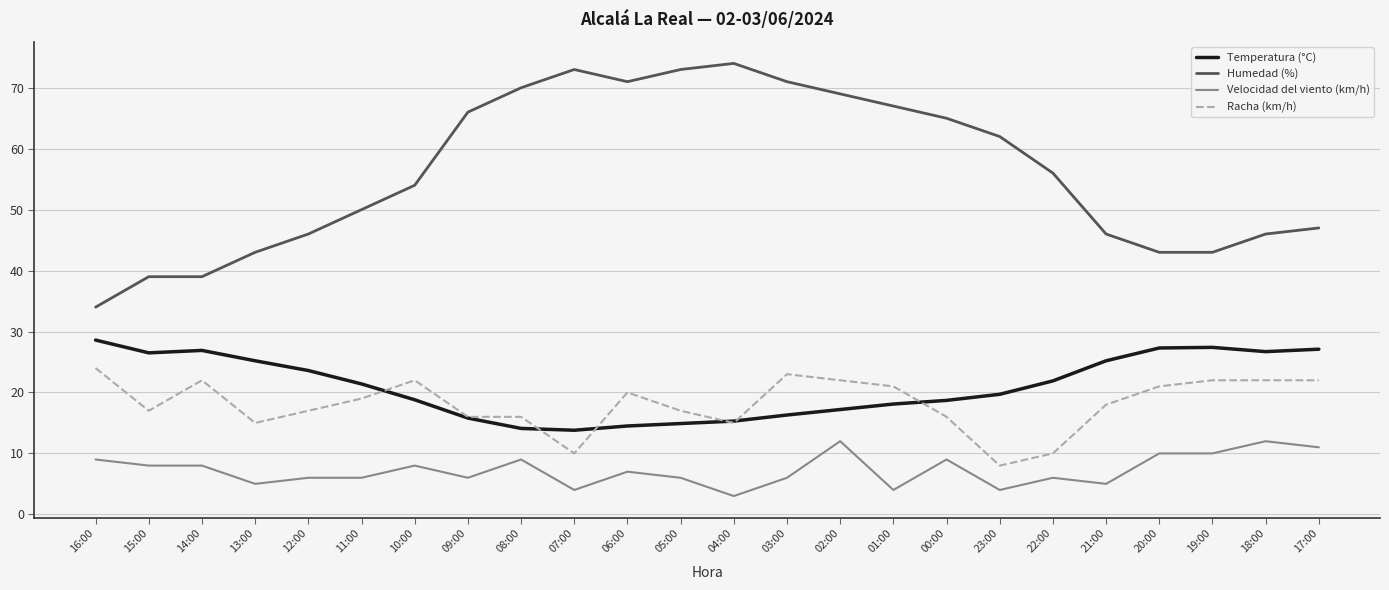

Between 14:00 and 02:00, which series saw the biggest shift?

Humedad (%)